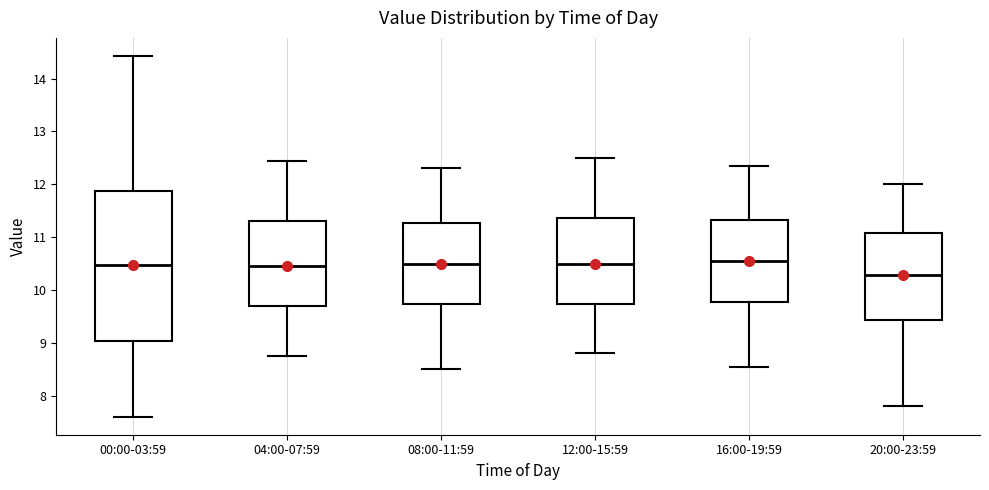

Comparing the boxes themselves (not the whiskers), which one is the tallest?

00:00-03:59